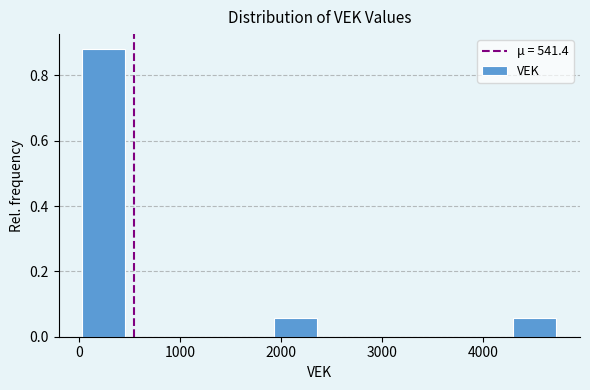

Reading left to right, list every bar in this chart as the range it spans on the x-axis followed by its height. Neither the bar edges nor the heights are printed on the chart, so give them approximately, as read against the axes.

0 to 500: 0.88
500 to 1000: 0
1000 to 1500: 0
1500 to 1900: 0
1900 to 2400: 0.06
2400 to 2900: 0
2900 to 3400: 0
3400 to 3800: 0
3800 to 4300: 0
4300 to 4800: 0.06